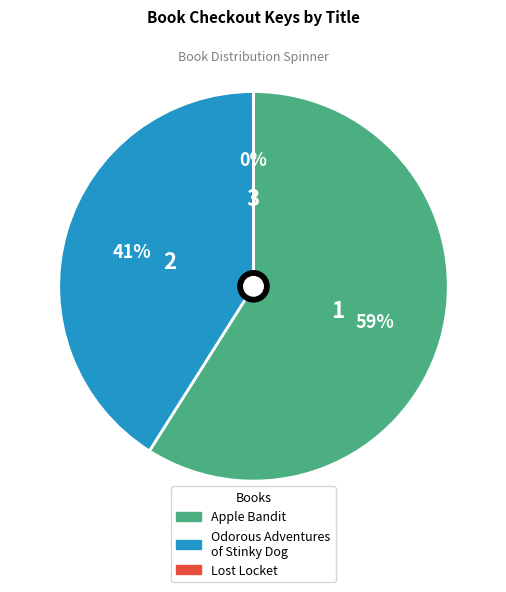

To the nearest percent, what is the difference between the largest and smallest slice percentages?

59%